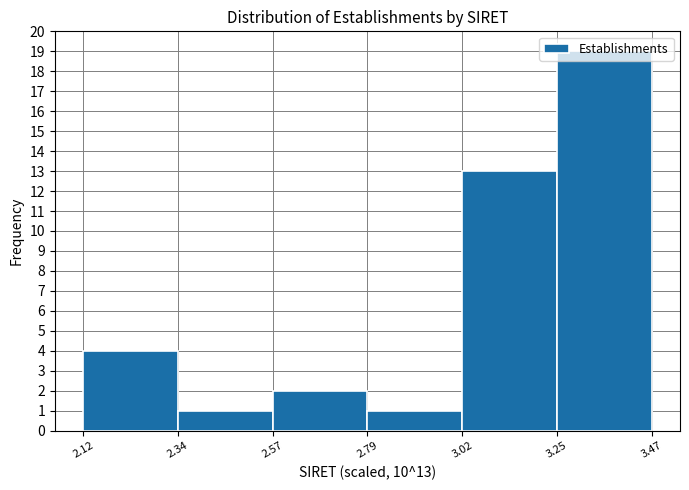

Which range on the x-axis has the tallest bar?

3.25 to 3.47